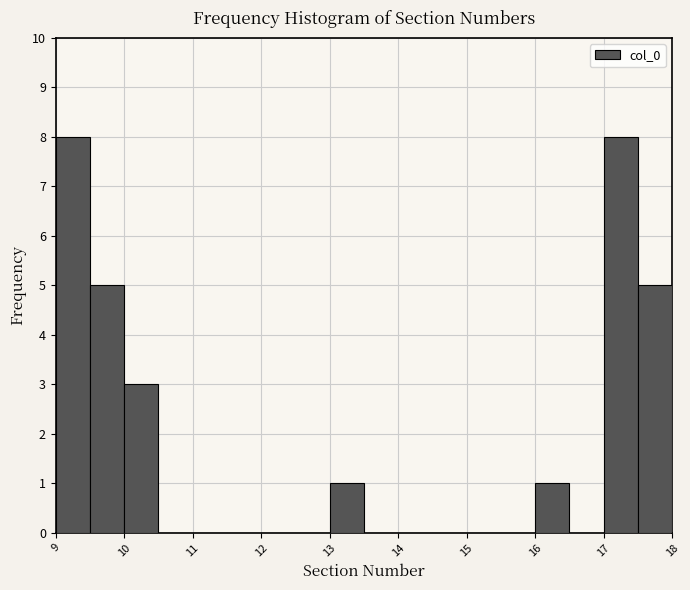

Reading left to right, list every bar in this chart as the range it spans on the x-axis followed by its height. The values are not printed on the chart, so give them approximately, as read against the axis.

9.0 to 9.5: 8
9.5 to 10.0: 5
10.0 to 10.5: 3
10.5 to 11.0: 0
11.0 to 11.5: 0
11.5 to 12.0: 0
12.0 to 12.5: 0
12.5 to 13.0: 0
13.0 to 13.5: 1
13.5 to 14.0: 0
14.0 to 14.5: 0
14.5 to 15.0: 0
15.0 to 15.5: 0
15.5 to 16.0: 0
16.0 to 16.5: 1
16.5 to 17.0: 0
17.0 to 17.5: 8
17.5 to 18.0: 5